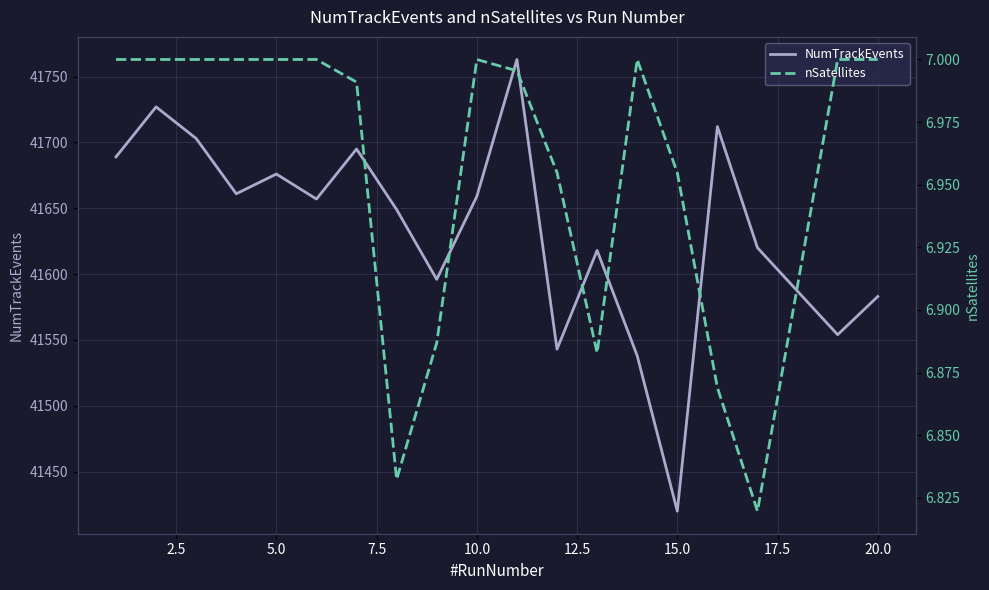

True or false: NumTrackEvents and nSatellites intersect in this chart.

False